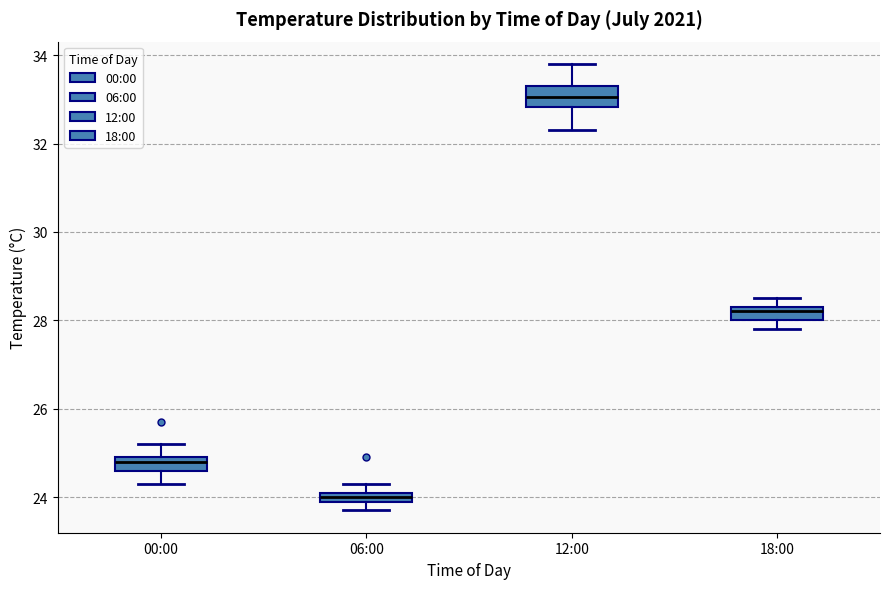

Which box has the lowest median line?

06:00